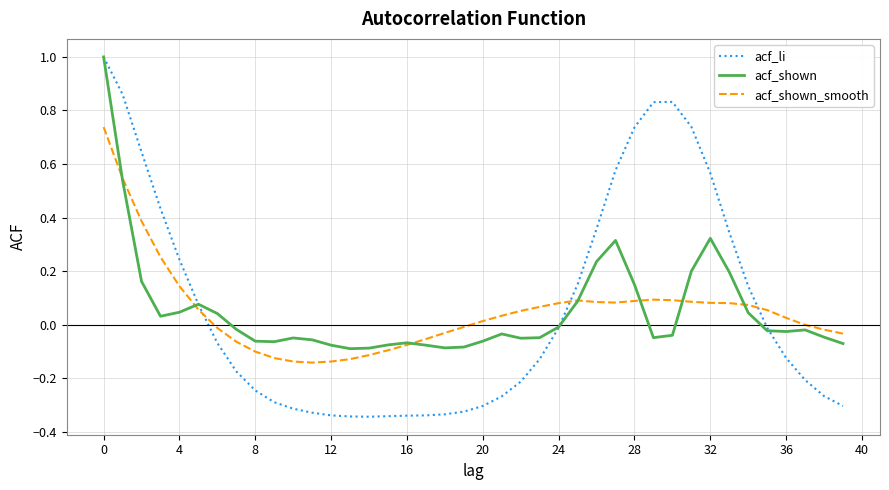

Which series has the largest total across all categories?

acf_li